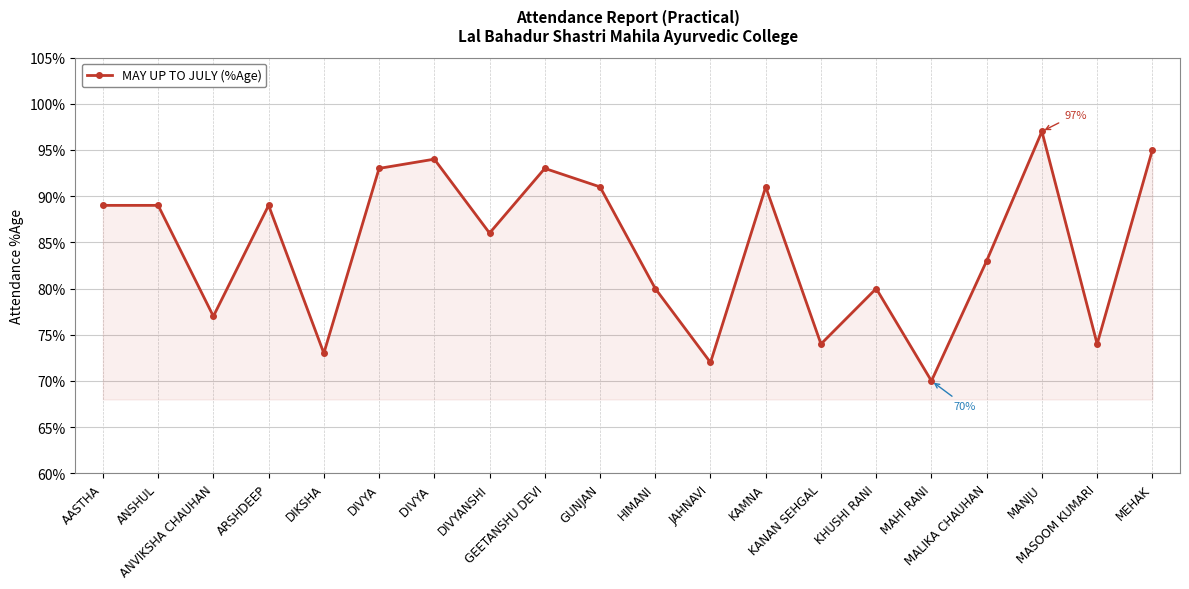

Where is the first local minimum?

ANVIKSHA CHAUHAN